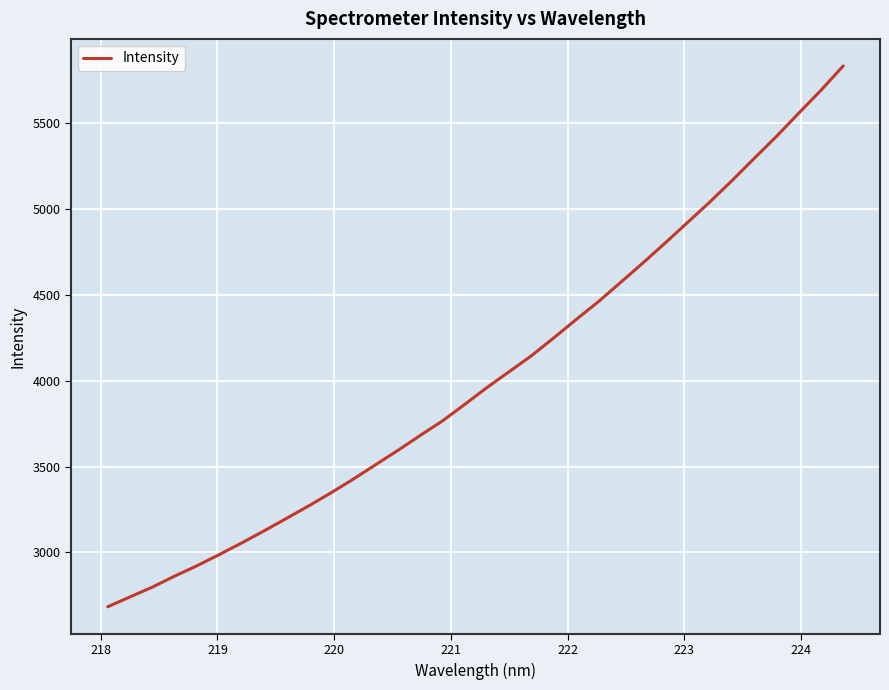

What is the maximum value shown in the chart?

5832.3